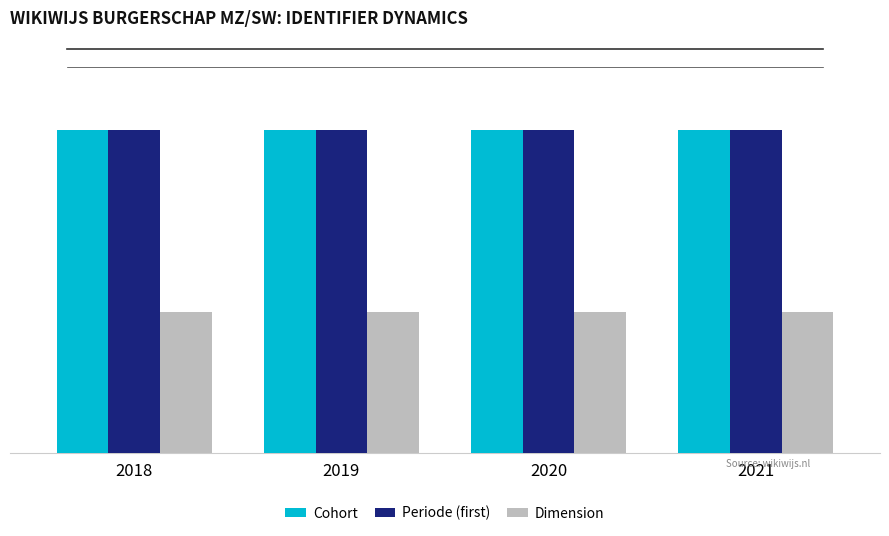

Reading left to right, extract all data points from this chart.

Cohort: 6.5	6.5	6.5	6.5
Periode (first): 6.5	6.5	6.5	6.5
Dimension: 2.8	2.8	2.8	2.8